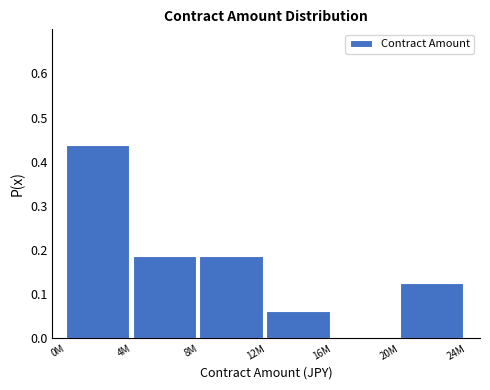

Which label corresponds to the largest value in the chart?

0M